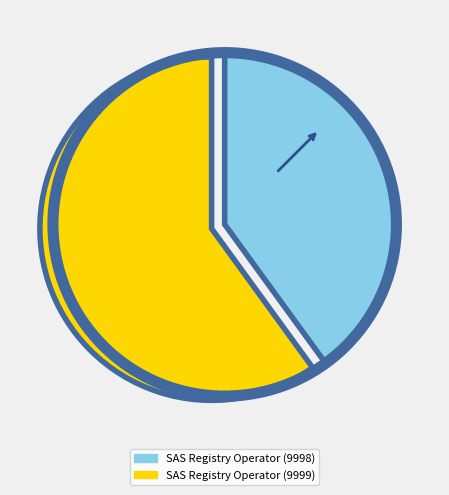

Is there a majority slice in this chart?

Yes